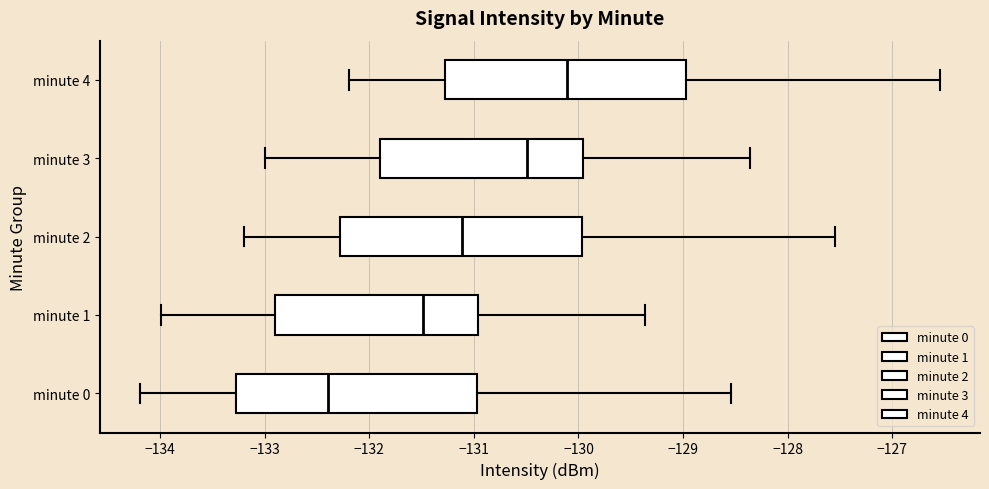

Reading bottom to top, transcribe this box plot: for each box, give where its median line is, the range the box spans, and where its two whiskers end, as read against the x-axis. The values are not printed on the chart, so give them approximately, as read against the axis.

minute 0: median -132.4, box -133.3 to -131.0, whiskers -134.2 to -128.5
minute 1: median -131.5, box -132.9 to -131.0, whiskers -134.0 to -129.4
minute 2: median -131.1, box -132.3 to -130.0, whiskers -133.2 to -127.5
minute 3: median -130.5, box -131.9 to -130.0, whiskers -133.0 to -128.4
minute 4: median -130.1, box -131.3 to -129.0, whiskers -132.2 to -126.5